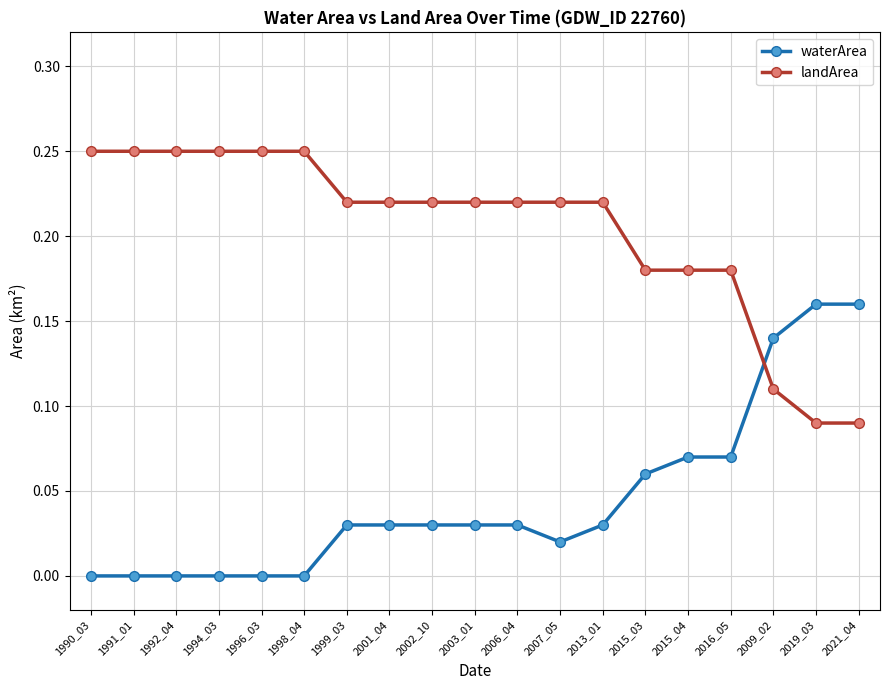

Rank the series at 2015_03 from highest to lowest value.

landArea, waterArea